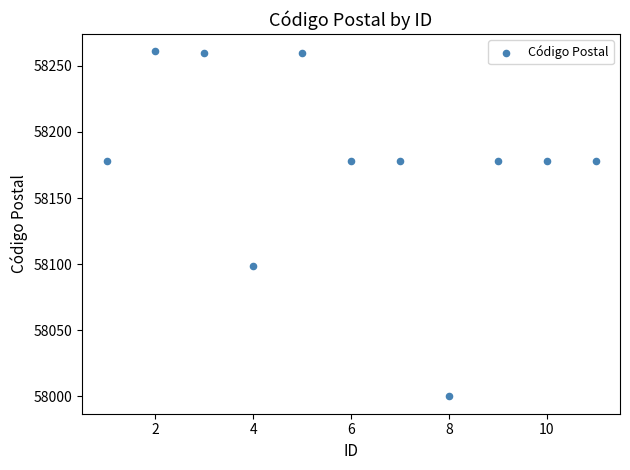

What is the range of Y values (max minus min)?

261